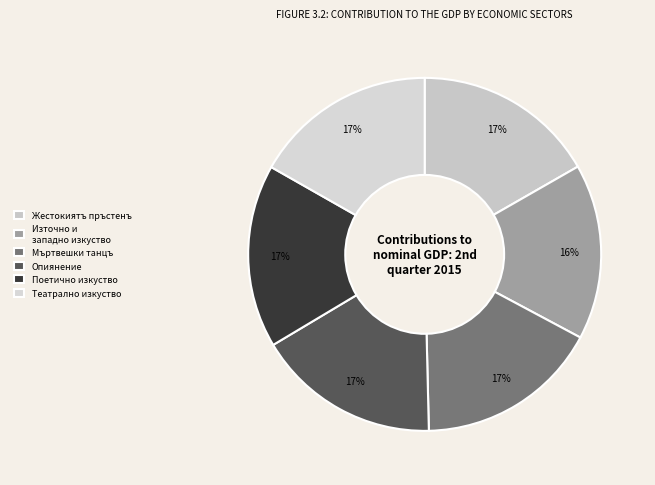

Rank the categories by value from lowest to highest.

Източно и западно изкуство, Жестокиятъ пръстенъ, Театрално изкуство, Поетично изкуство, Опиянение, Мъртвешки танцъ